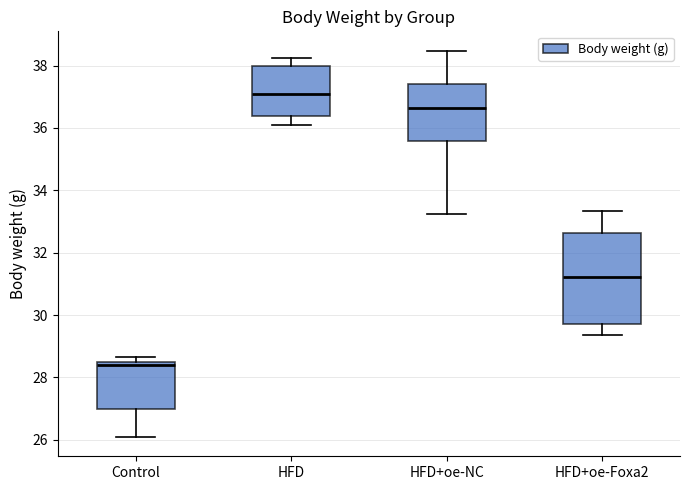

Which box has the highest median line?

HFD